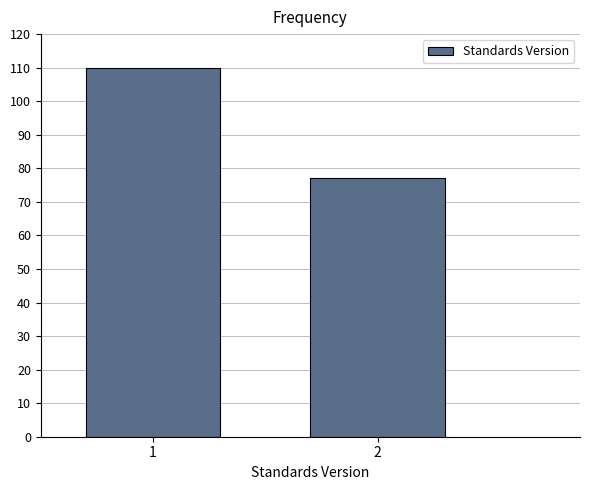

Reading left to right, transcribe all the data shown in this chart.

110	77